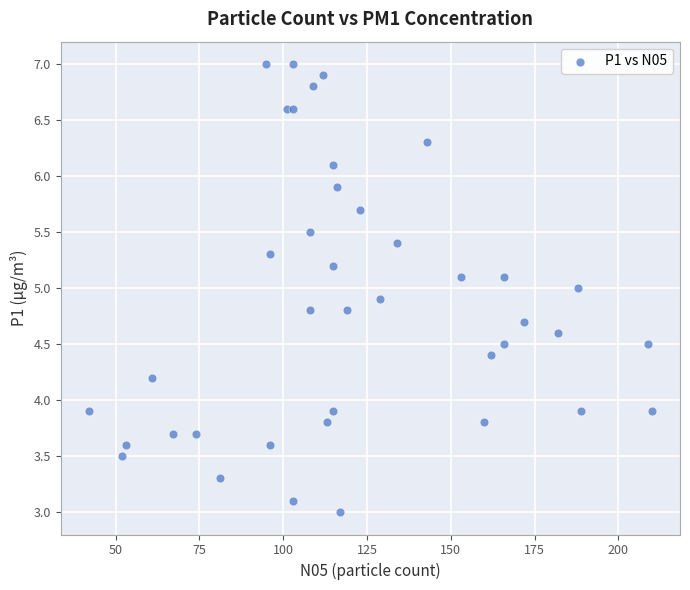

What is the range of Y values (max minus min)?

4.0